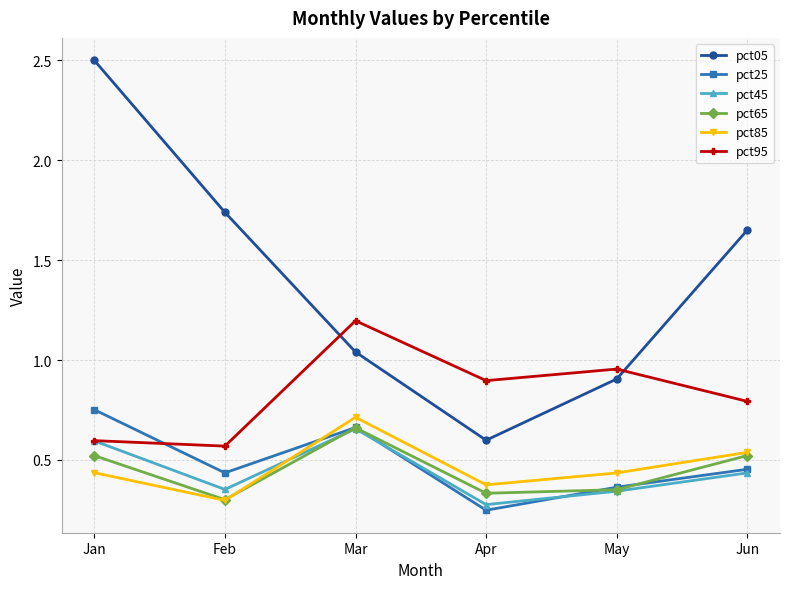

Which label corresponds to the largest value in the chart?

Jan